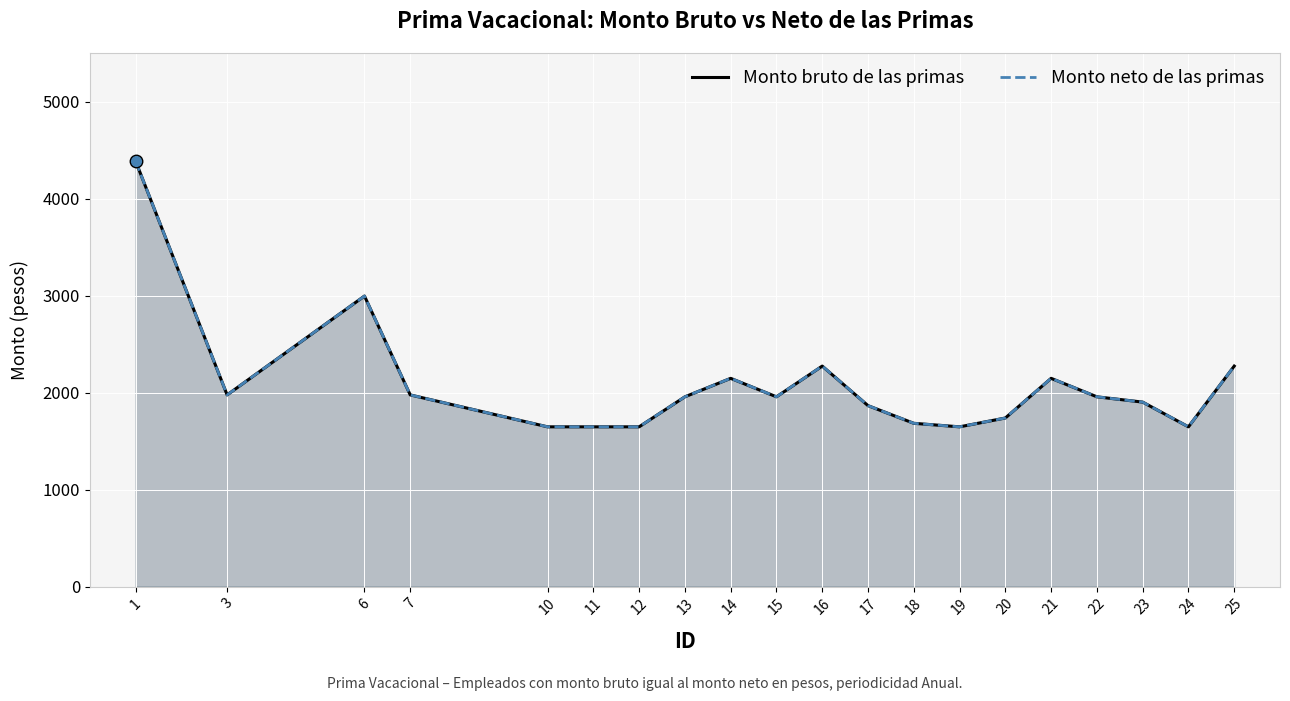

At which category does Monto neto de las primas reach its first local peak?

6